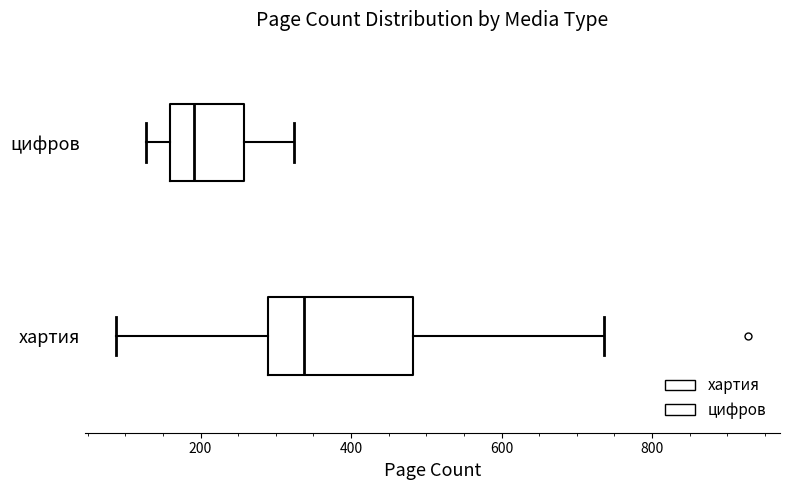

Which box is the widest, from its left edge to its right edge?

хартия